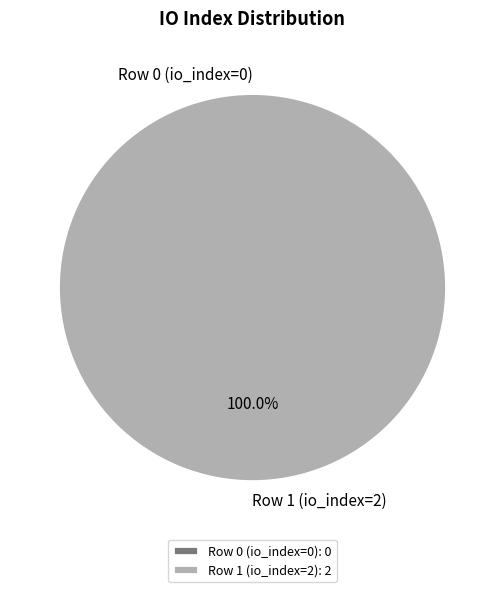

How many segments does this pie chart have?

2